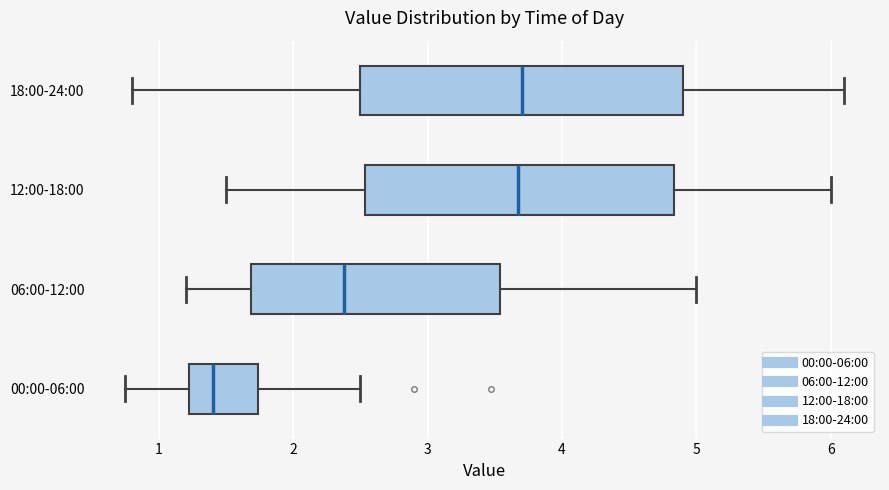

Reading bottom to top, transcribe this box plot: for each box, give where its median line is, the range the box spans, and where its two whiskers end, as read against the x-axis. The values are not printed on the chart, so give them approximately, as read against the axis.

00:00-06:00: median 1.4, box 1.2 to 1.7, whiskers 0.8 to 2.5
06:00-12:00: median 2.4, box 1.7 to 3.5, whiskers 1.2 to 5.0
12:00-18:00: median 3.7, box 2.5 to 4.8, whiskers 1.5 to 6.0
18:00-24:00: median 3.7, box 2.5 to 4.9, whiskers 0.8 to 6.1